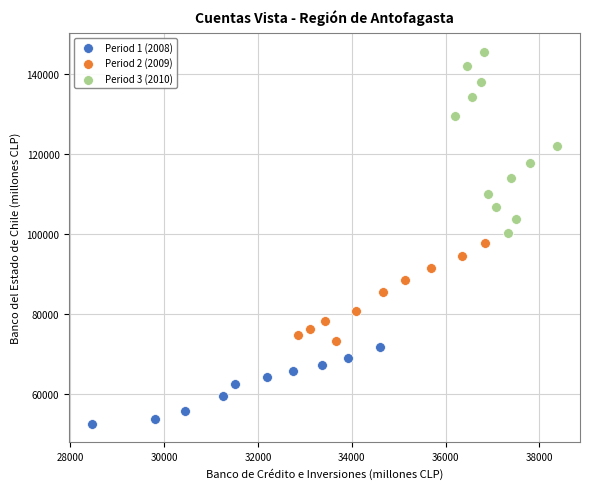

Which series has the largest Y range (max minus min)?

Period 3 (2010)